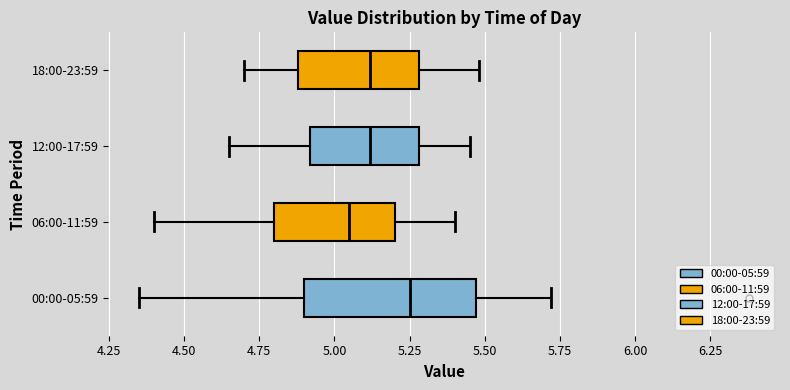

Comparing the boxes themselves (not the whiskers), which one is the widest?

00:00-05:59